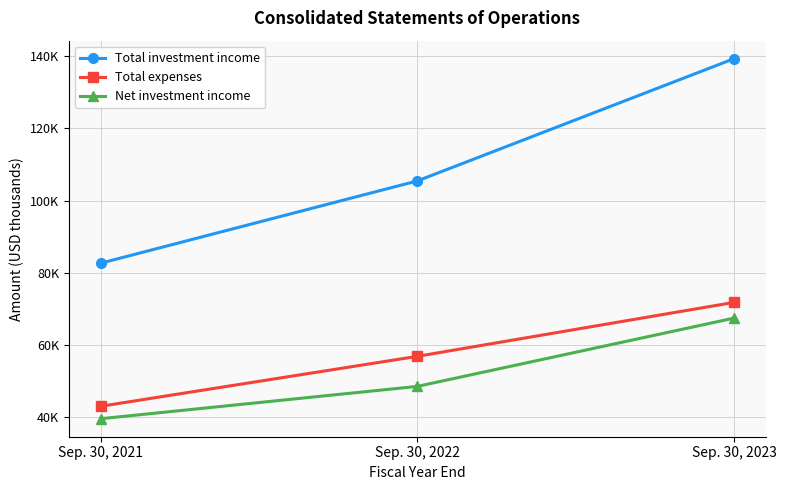

What is the highest value of the Total expenses series?

71846